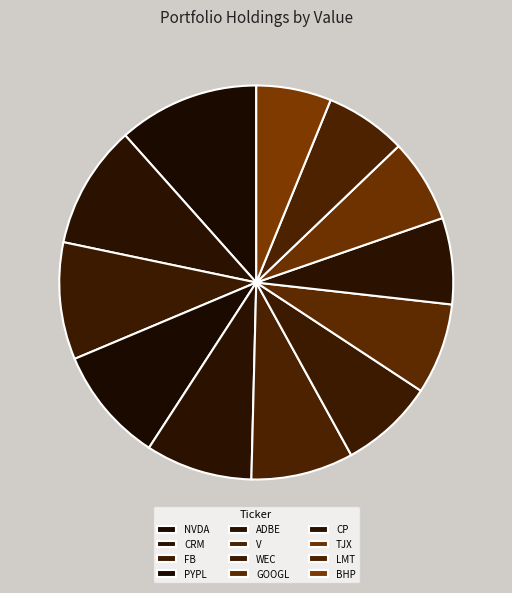

Which slice is the largest?

NVDA